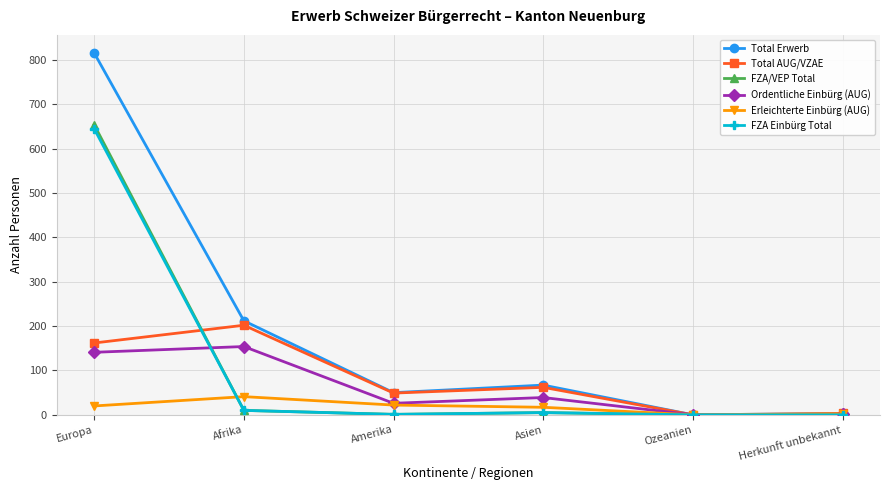

Where is the first local maximum for Erleichterte Einbürg (AUG)?

Afrika